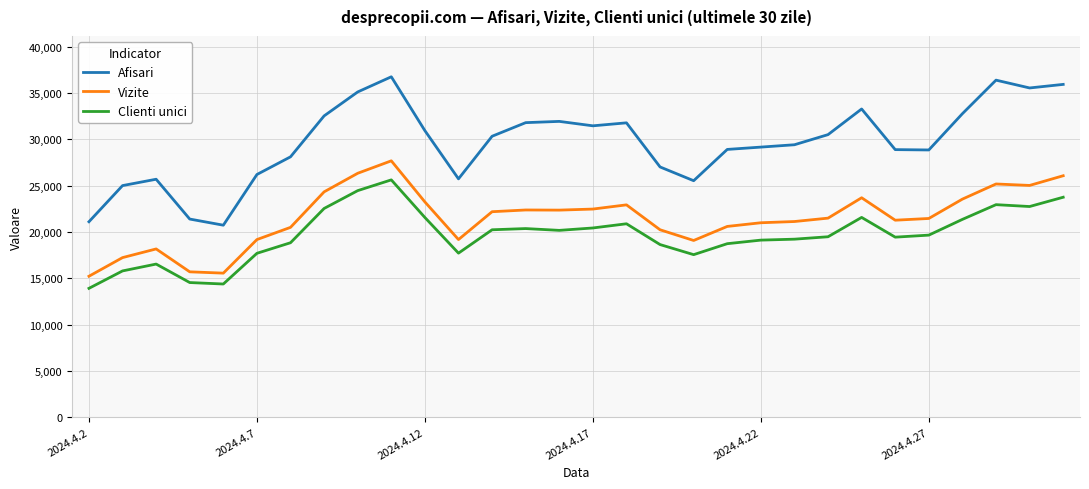

Which series has the largest total across all categories?

Afisari